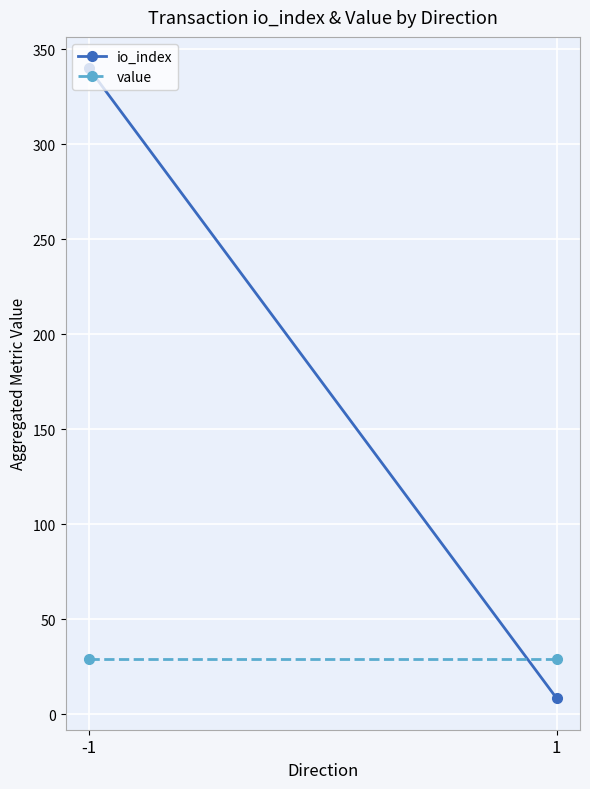

Is it true that io_index equals 2.7 at 1?

False